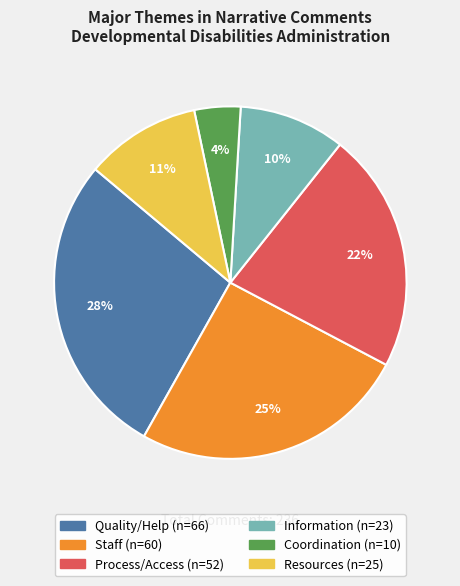

True or false: Process/Access accounts for 33% of the total.

False